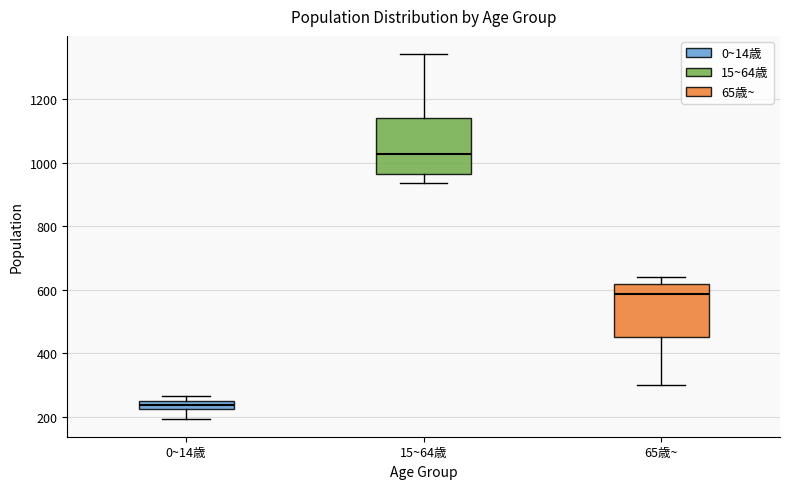

Where is the lower edge of the box for 15~64歳 on the y-axis? The values are not printed on the chart, so give them approximately, as read against the axis.

960